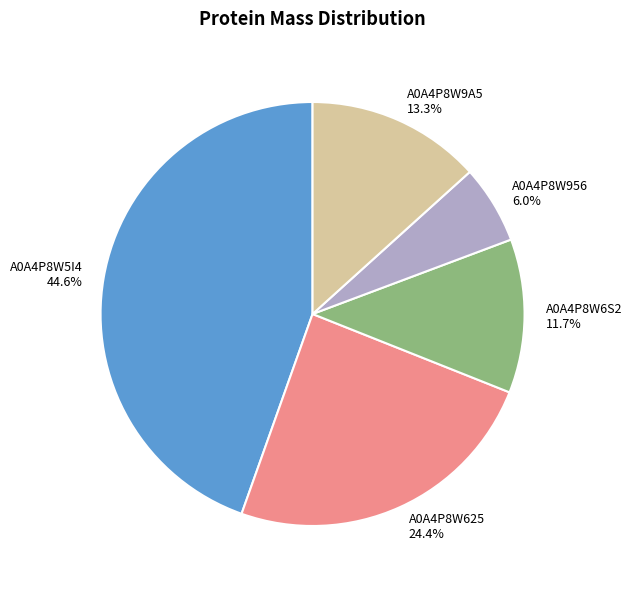

What percentage do A0A4P8W625 and A0A4P8W5I4 together represent?

69.0%